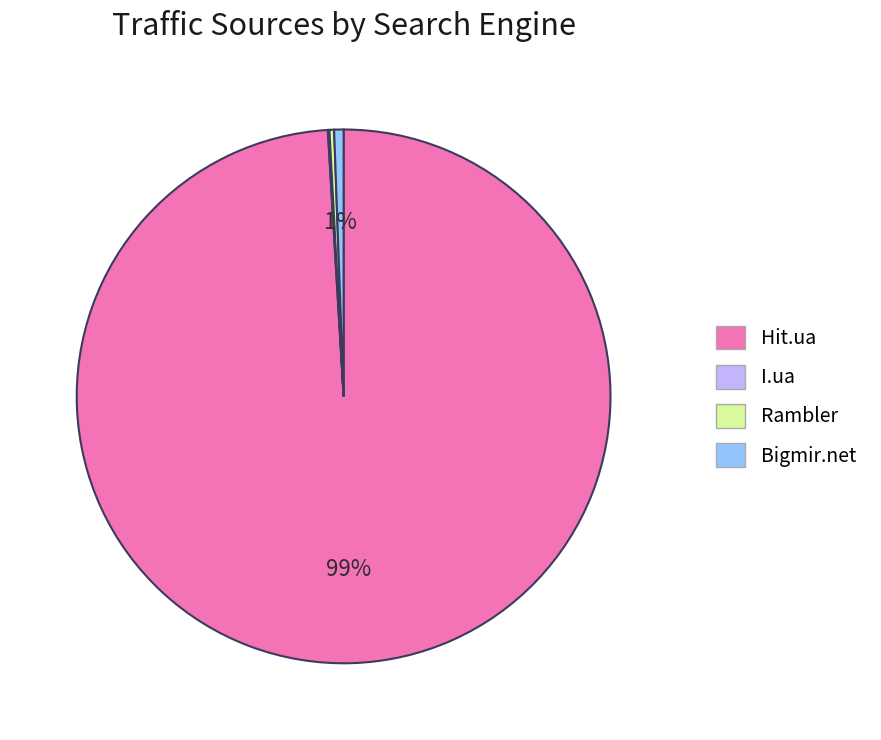

To the nearest percent, what portion does Bigmir.net represent?

1%